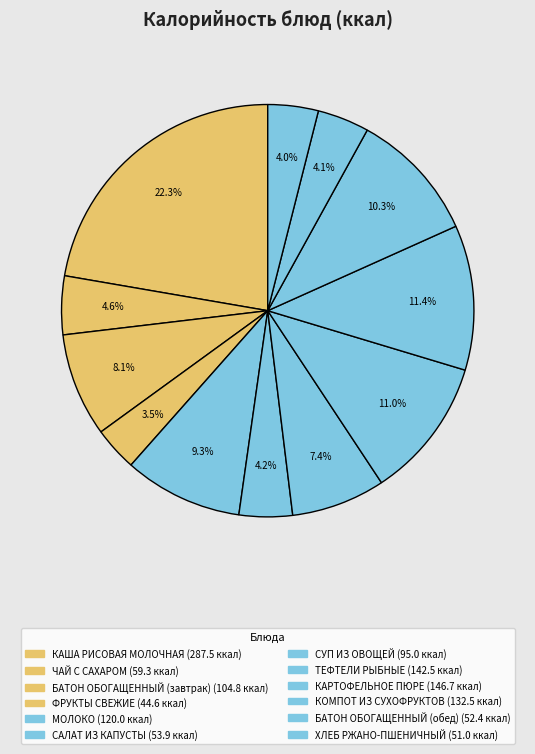

Which category has the smallest portion of the pie?

ФРУКТЫ СВЕЖИЕ